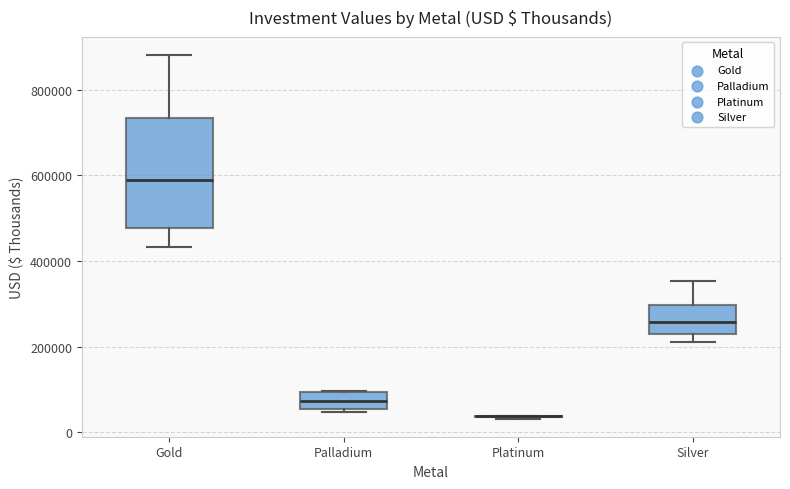

Reading left to right, read every box against the y-axis: the position of its median line, the range the box covers, and the ends of its whiskers. The values are not printed on the chart, so give them approximately, as read against the axis.

Gold: median 580000, box 480000 to 740000, whiskers 440000 to 880000
Palladium: median 80000, box 60000 to 100000, whiskers 40000 to 100000
Platinum: box collapsed to a line at 40000, whiskers 40000 to 40000
Silver: median 260000, box 220000 to 300000, whiskers 220000 (just below the box's lower edge) to 360000